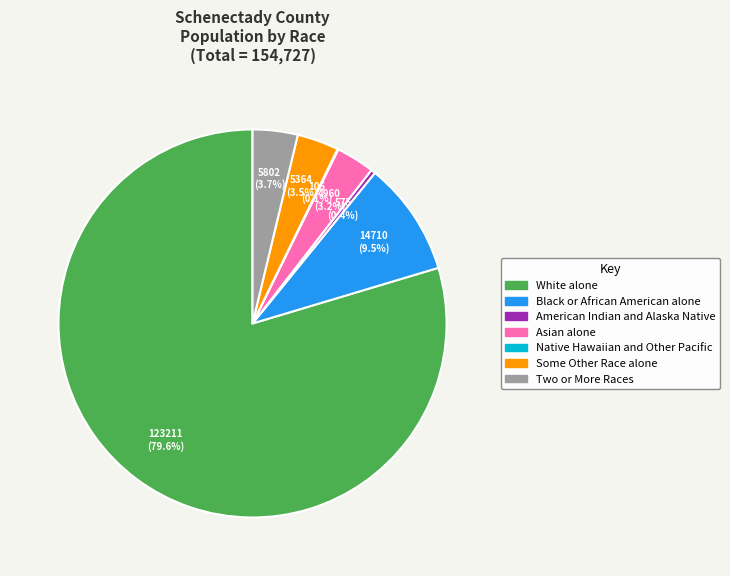

What percentage is NOT represented by Black or African American alone?

90.5%